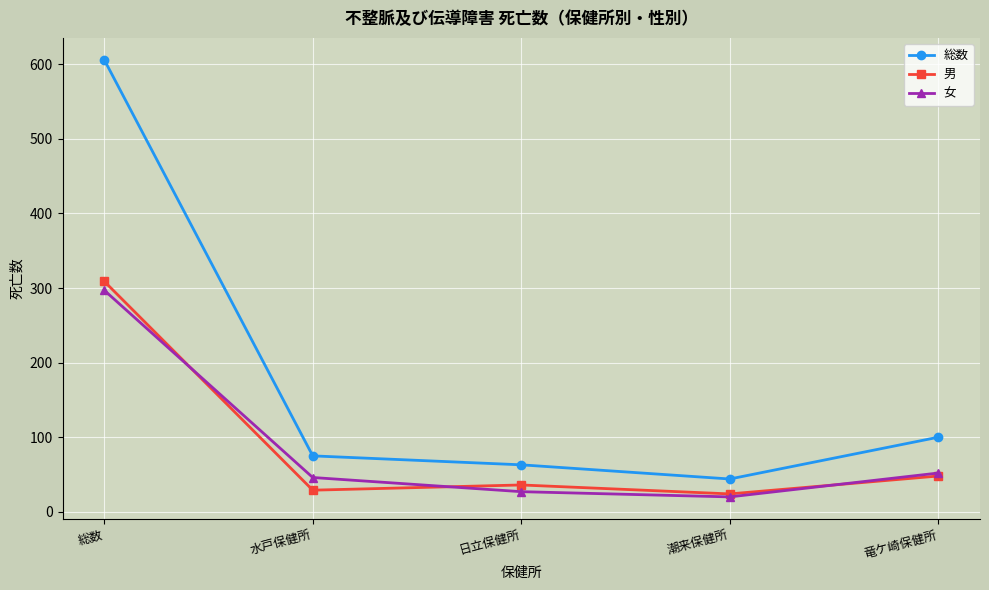

Is it true that 女 equals 6 at 日立保健所?

False